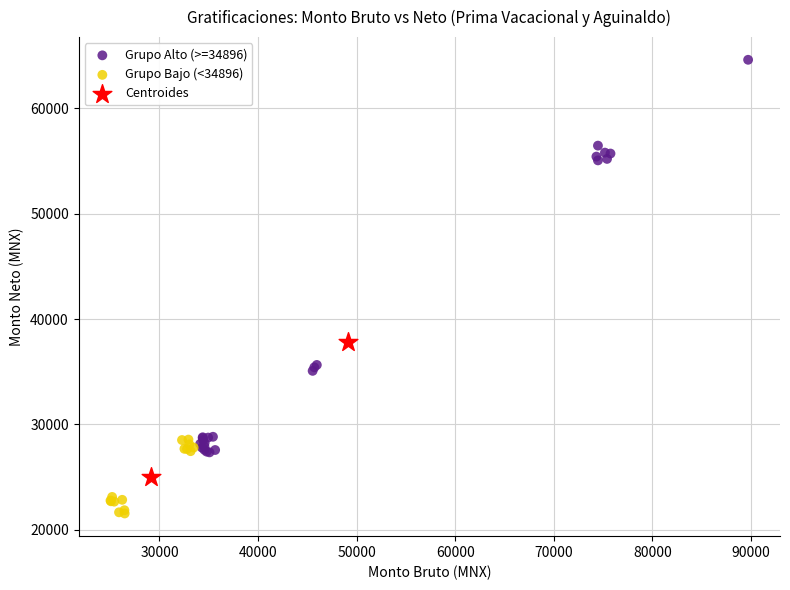

What are all the series names shown in the legend?

Grupo Alto (>=34896), Grupo Bajo (<34896), Centroides